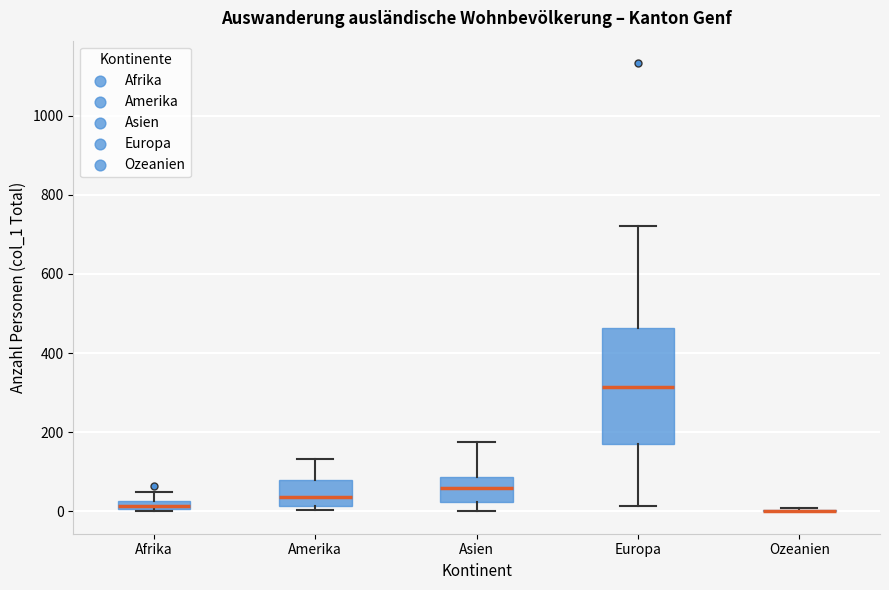

Where is the lower edge of the box for Afrika on the y-axis? The values are not printed on the chart, so give them approximately, as read against the axis.

0